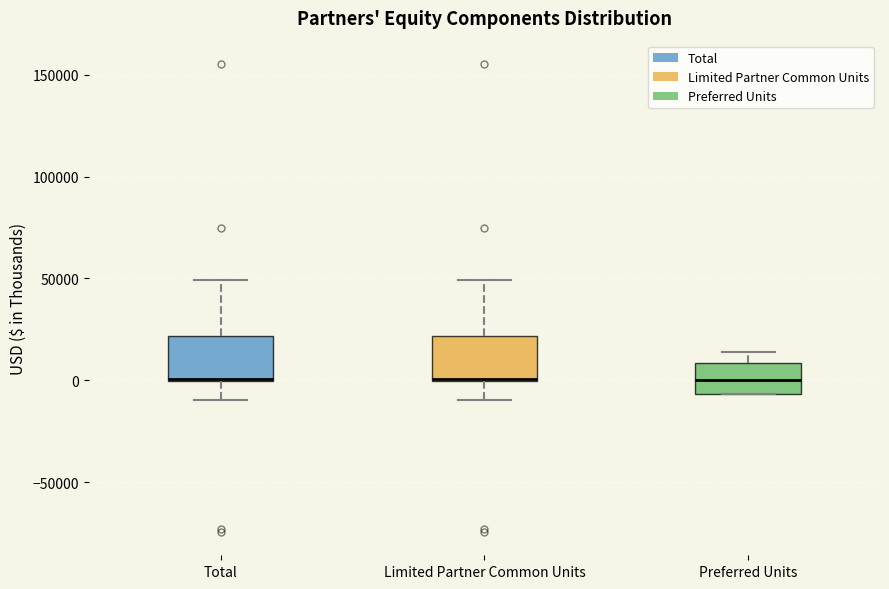

Reading left to right, read every box against the y-axis: the position of its median line, the range the box covers, and the ends of its whiskers. The values are not printed on the chart, so give them approximately, as read against the axis.

Total: median 0, box 0 to 20000, whiskers -10000 to 50000
Limited Partner Common Units: median 0, box 0 to 20000, whiskers -10000 to 50000
Preferred Units: median 0, box -5000 to 10000, whiskers -5000 to 15000